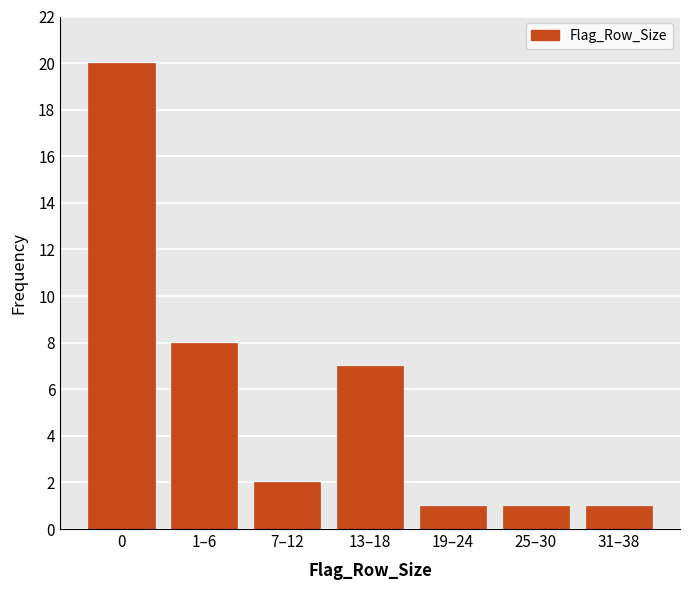

Reading left to right, list all the values displayed in this chart.

20	8	2	7	1	1	1